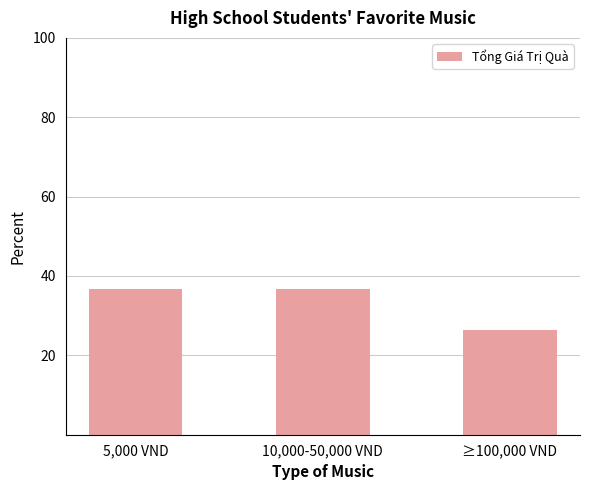

What value does the data have at 10,000-50,000 VND?

36.8